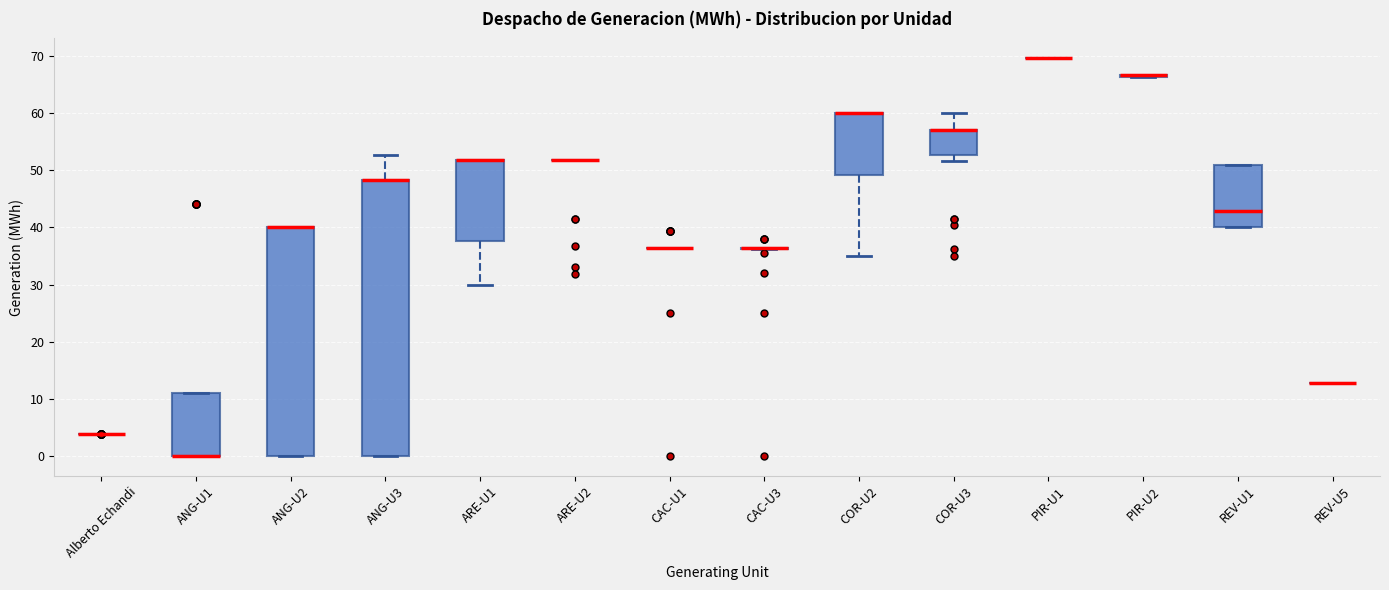

Reading left to right, transcribe this box plot: for each box, give where its median line is, the range the box spans, and where its two whiskers end, as read against the y-axis. The values are not printed on the chart, so give them approximately, as read against the axis.

Alberto Echandi: box collapsed to a line at 4, whiskers 4 to 4
ANG-U1: median 0 (drawn on the box's lower edge), box 0 to 11, whiskers 0 to 11
ANG-U2: median 40 (drawn on the box's upper edge), box 0 to 40, whiskers 0 to 40
ANG-U3: median 48 (drawn on the box's upper edge), box 0 to 48, whiskers 0 to 53
ARE-U1: median 52 (drawn on the box's upper edge), box 38 to 52, whiskers 30 to 52
ARE-U2: box collapsed to a line at 52, whiskers 52 to 52
CAC-U1: box collapsed to a line at 36, whiskers 36 to 36
CAC-U3: box collapsed to a line at 36, whiskers 36 to 36
COR-U2: median 60 (drawn on the box's upper edge), box 49 to 60, whiskers 35 to 60
COR-U3: median 57 (drawn on the box's upper edge), box 53 to 57, whiskers 52 to 60
PIR-U1: box collapsed to a line at 70, whiskers 70 to 70
PIR-U2: box collapsed to a line at 67, whiskers 66 to 67
REV-U1: median 43, box 40 to 51, whiskers 40 to 51
REV-U5: box collapsed to a line at 13, whiskers 13 to 13